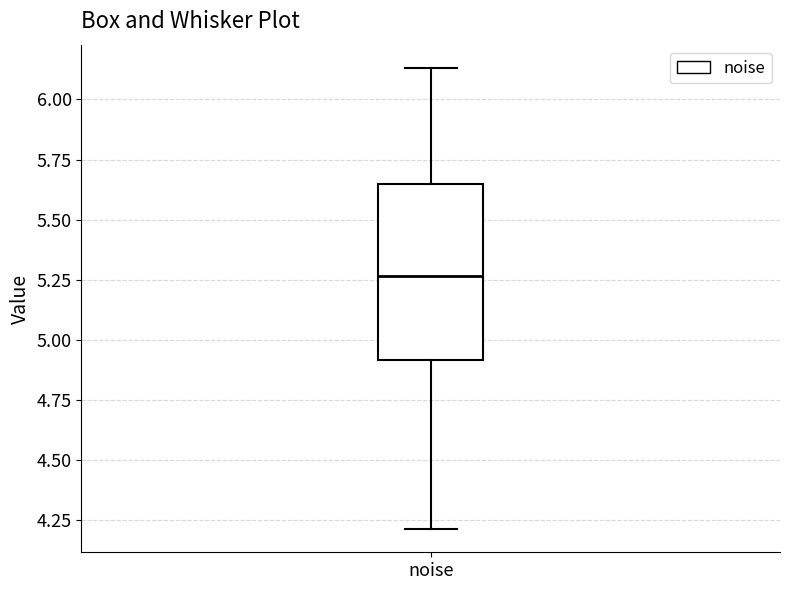

Read this box plot against the y-axis: the position of the median line, the range covered by the box, and the ends of both whiskers. The values are not printed on the chart, so give them approximately, as read against the axis.

median 5.25, box 4.90 to 5.65, whiskers 4.20 to 6.15